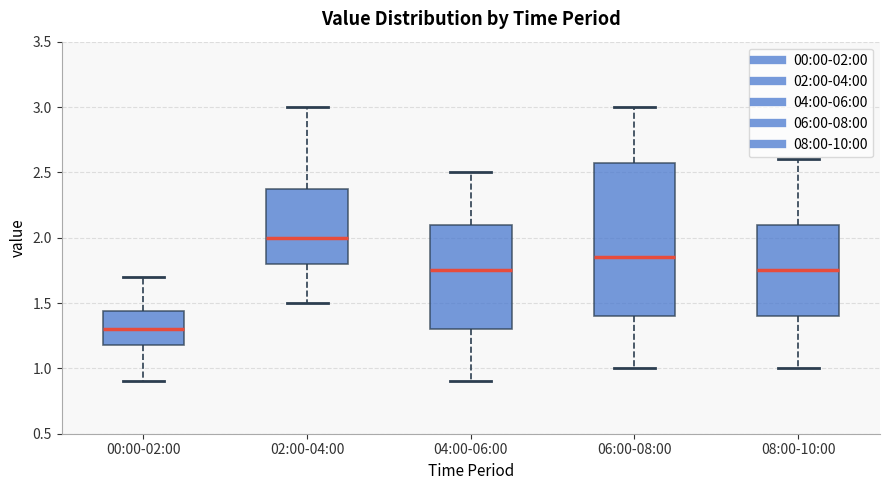

Where does the upper whisker of the box for 00:00-02:00 end on the y-axis? The values are not printed on the chart, so give them approximately, as read against the axis.

1.70